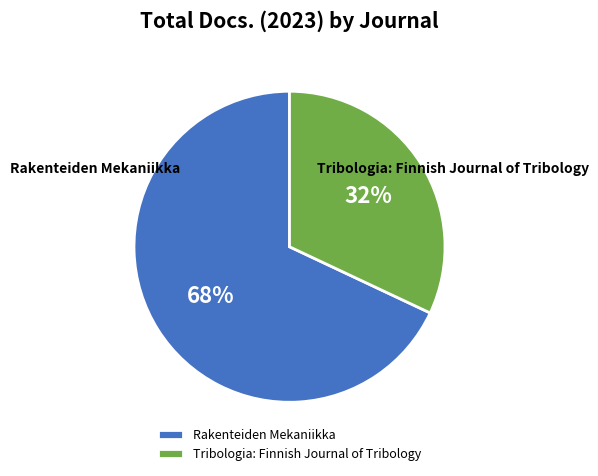

Which slice is the smallest?

Tribologia: Finnish Journal of Tribology